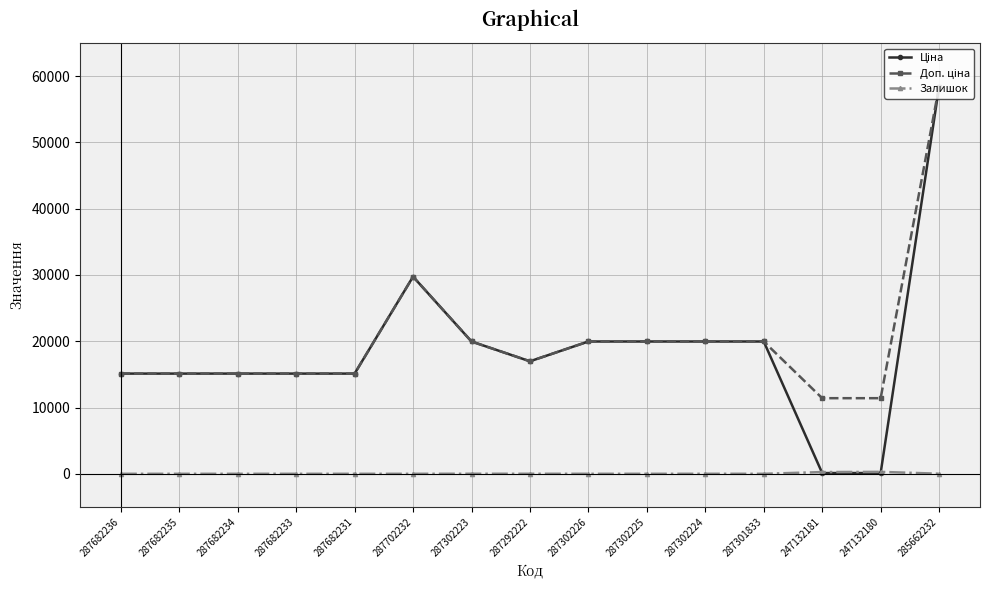

What is the difference between the highest and lowest values at 287682236?

15120.0